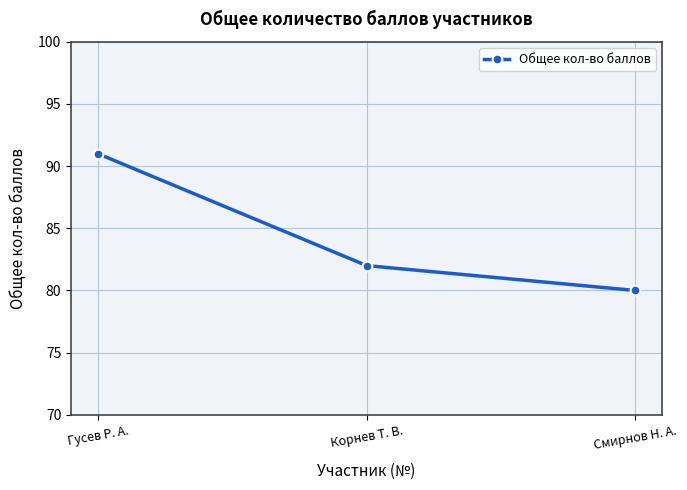

Between Гусев Р. А. and Смирнов Н. А., which is larger?

Гусев Р. А.